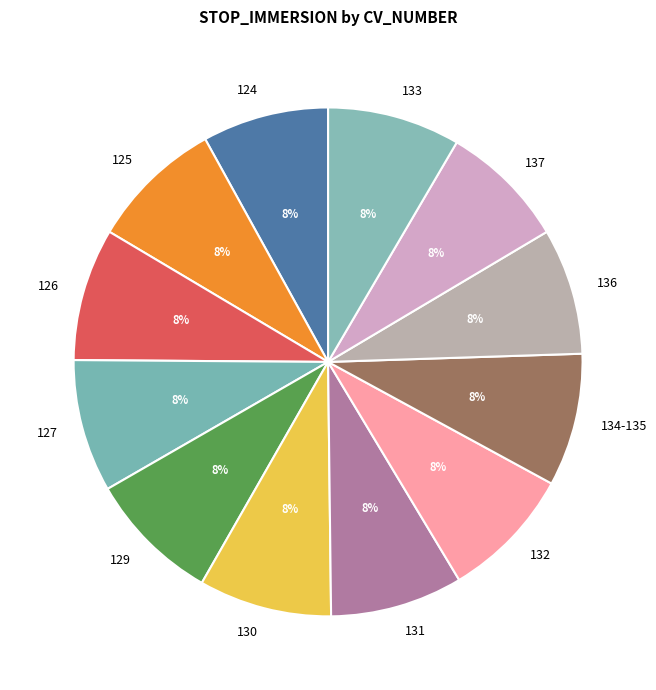

What percentage is the 136 slice, to the nearest percent?

8%